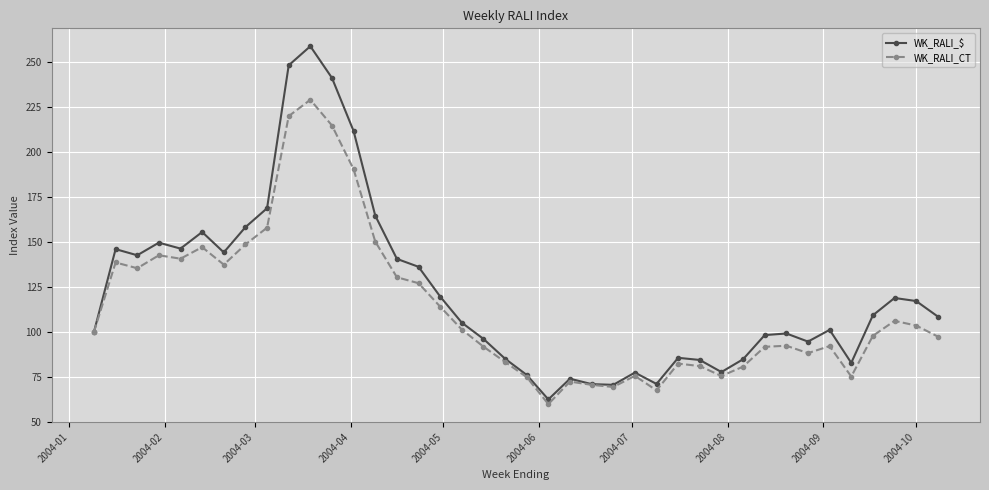

What is the value of the WK_RALI_$ point at the 30th from the left?

77.7